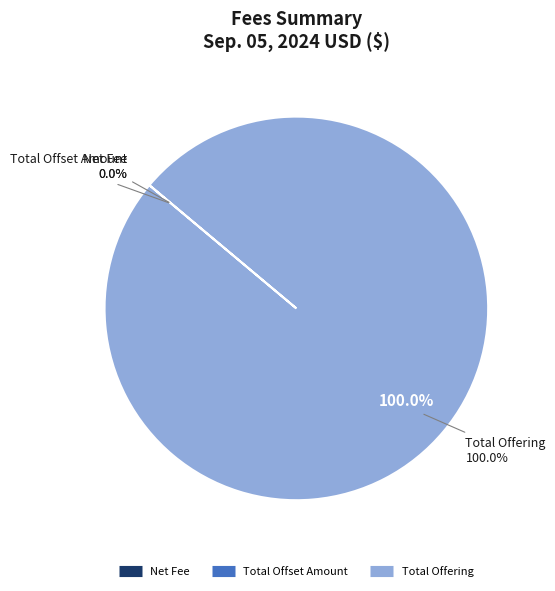

Does Total Offset Amount account for over 50% of the chart?

No